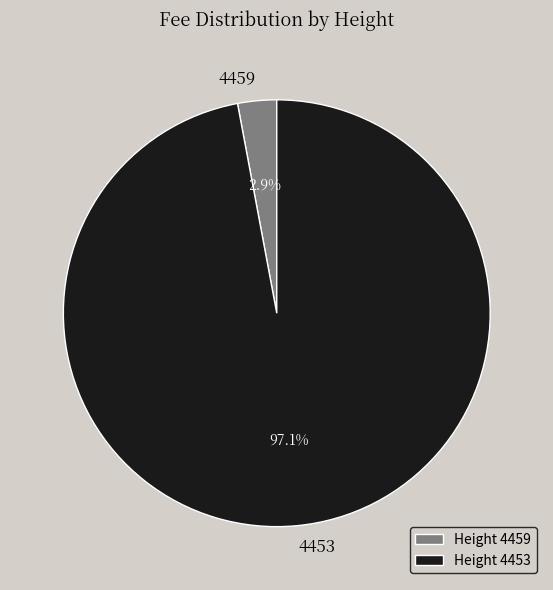

To the nearest percent, what portion does 4459 represent?

3%